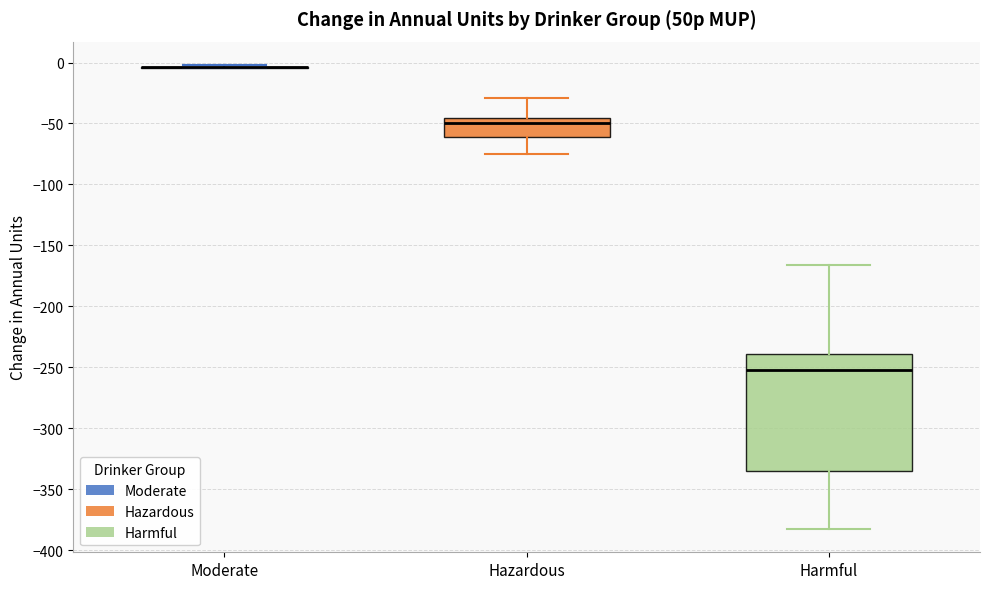

Which box is the tallest, from its lower edge to its upper edge?

Harmful